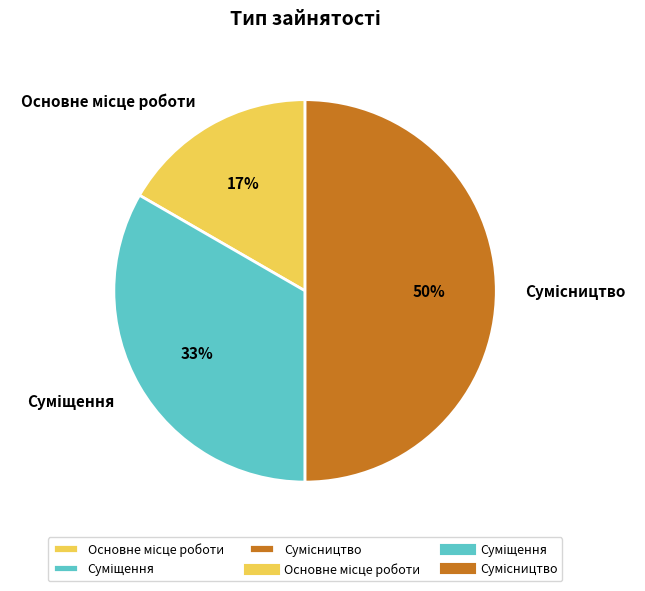

To the nearest percent, what is the average slice percentage?

33%